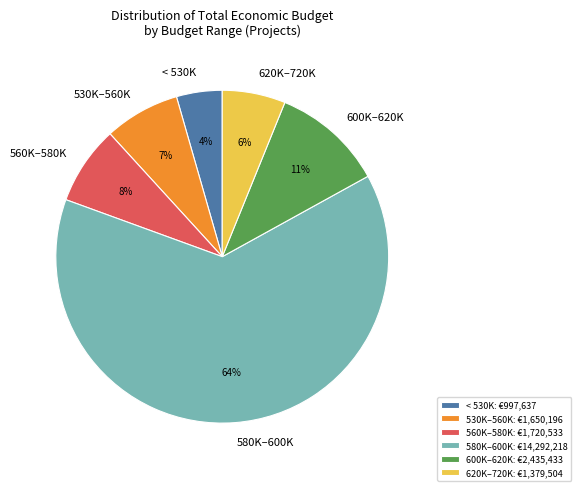

Which has a higher value, < 530K or 600K–620K?

600K–620K